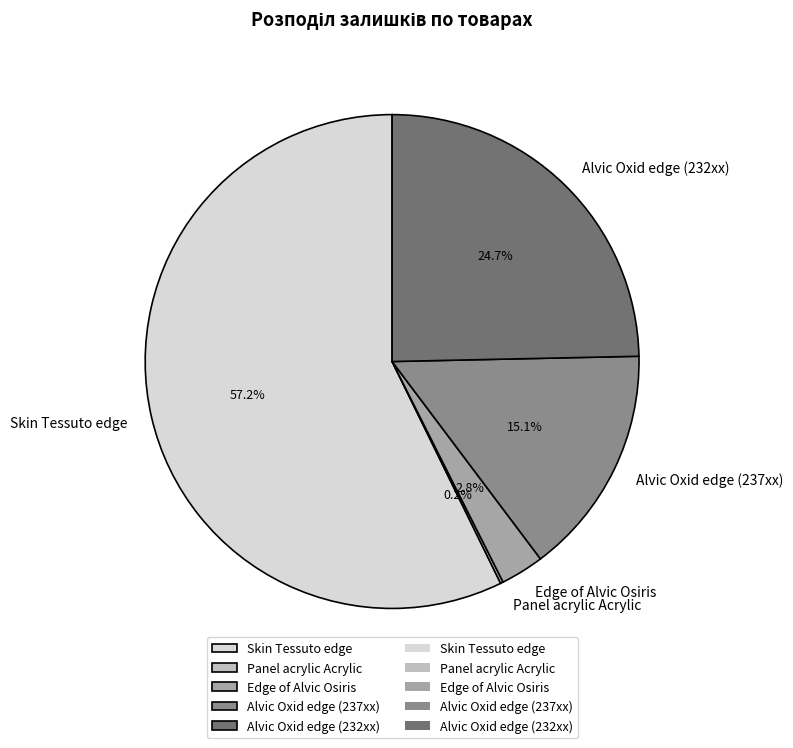

Which slice is the largest?

Skin Tessuto edge